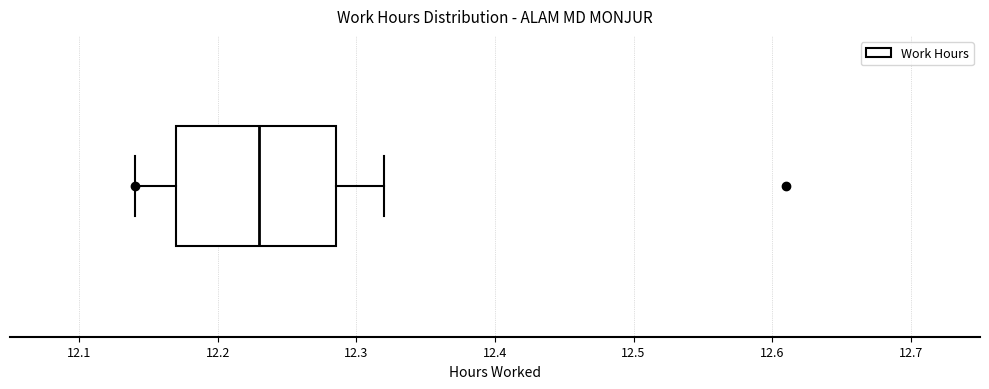

Transcribe this box plot: give where the median line is, the range the box spans, and where the two whiskers end, as read against the x-axis. The values are not printed on the chart, so give them approximately, as read against the axis.

median 12.23, box 12.17 to 12.29, whiskers 12.14 to 12.32